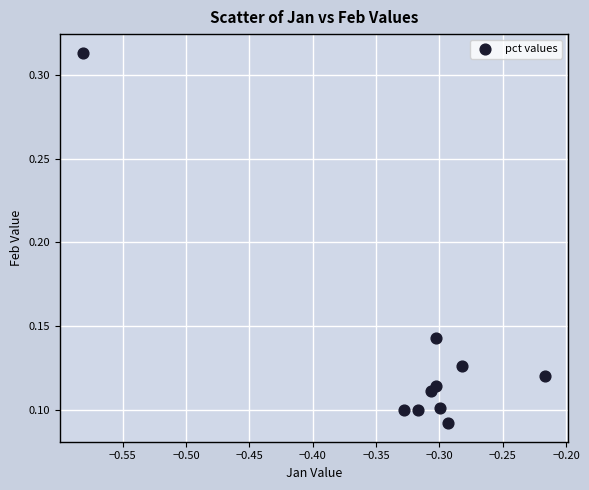

What is the range of X values (max minus min)?

0.4